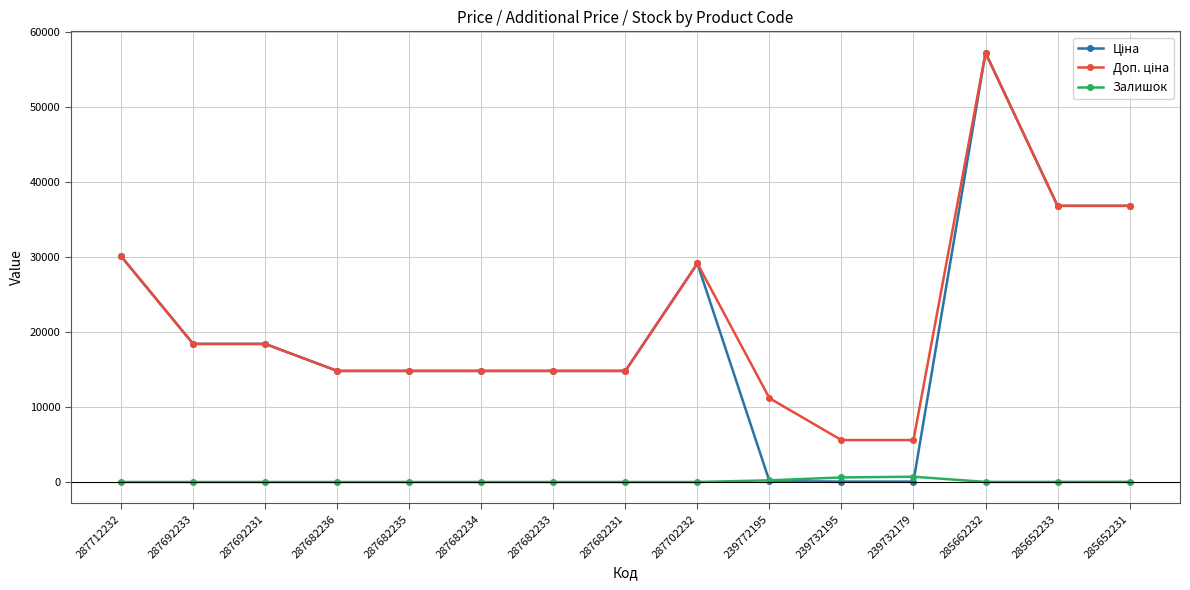

Count the number of data series in this chart.

3